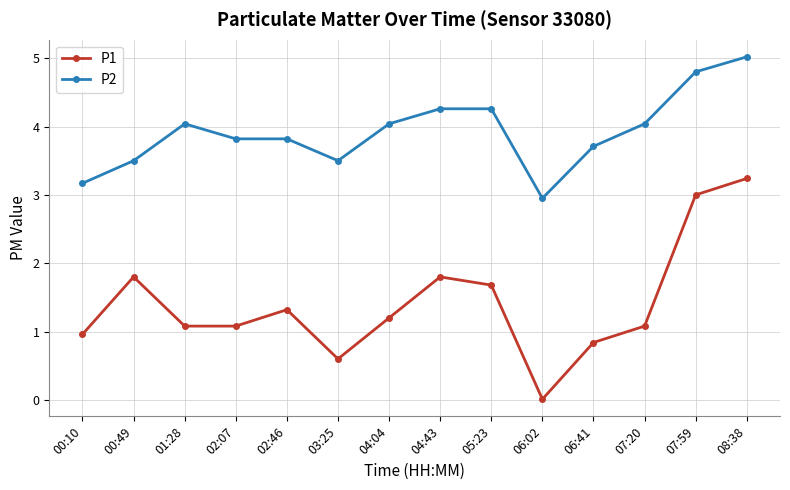

Which series changed the most between 03:25 and 07:59?

P1